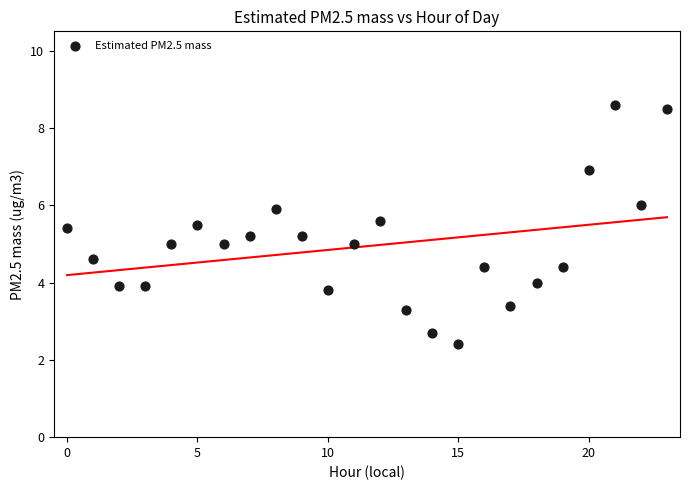

What is the range of Y values (max minus min)?

6.2